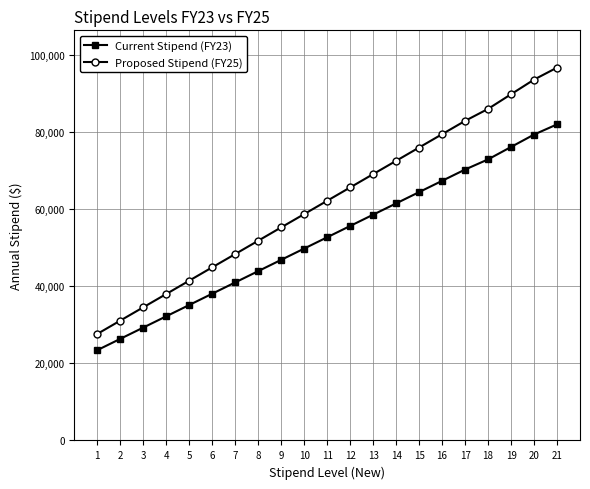

Which series changed the most between 19 and 20?

Proposed Stipend (FY25)